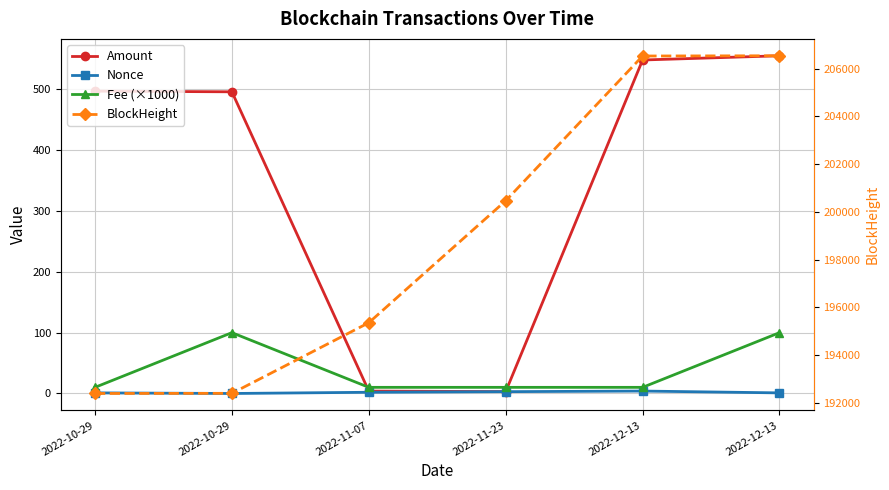

What is the difference between the Fee (×1000) values at 2022-12-13 and 2022-12-13?

89.9